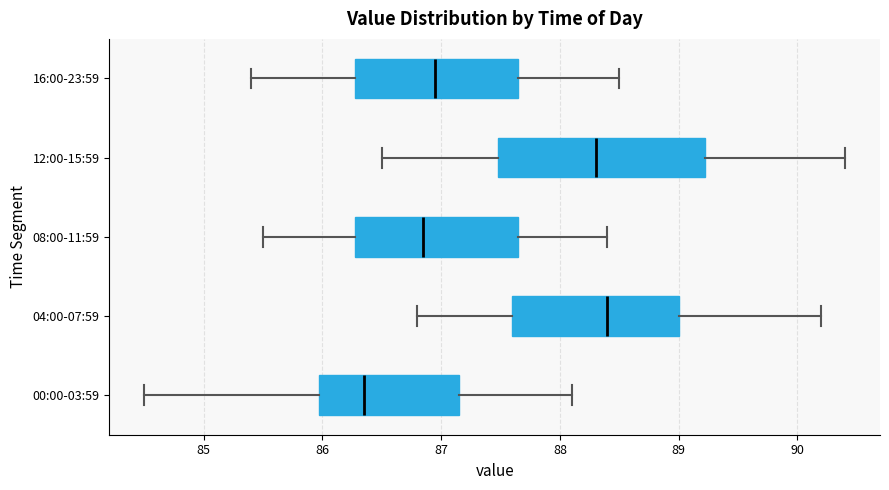

Which box is the widest, from its left edge to its right edge?

12:00-15:59